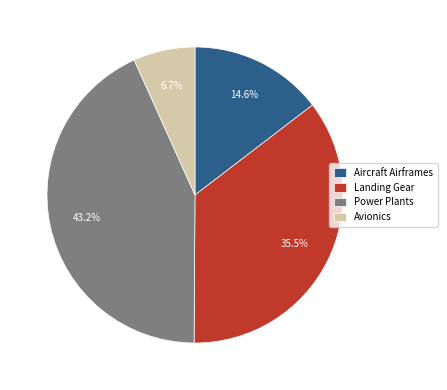

Approximately how many times larger is the value at Aircraft Airframes compared to Landing Gear?

0.4